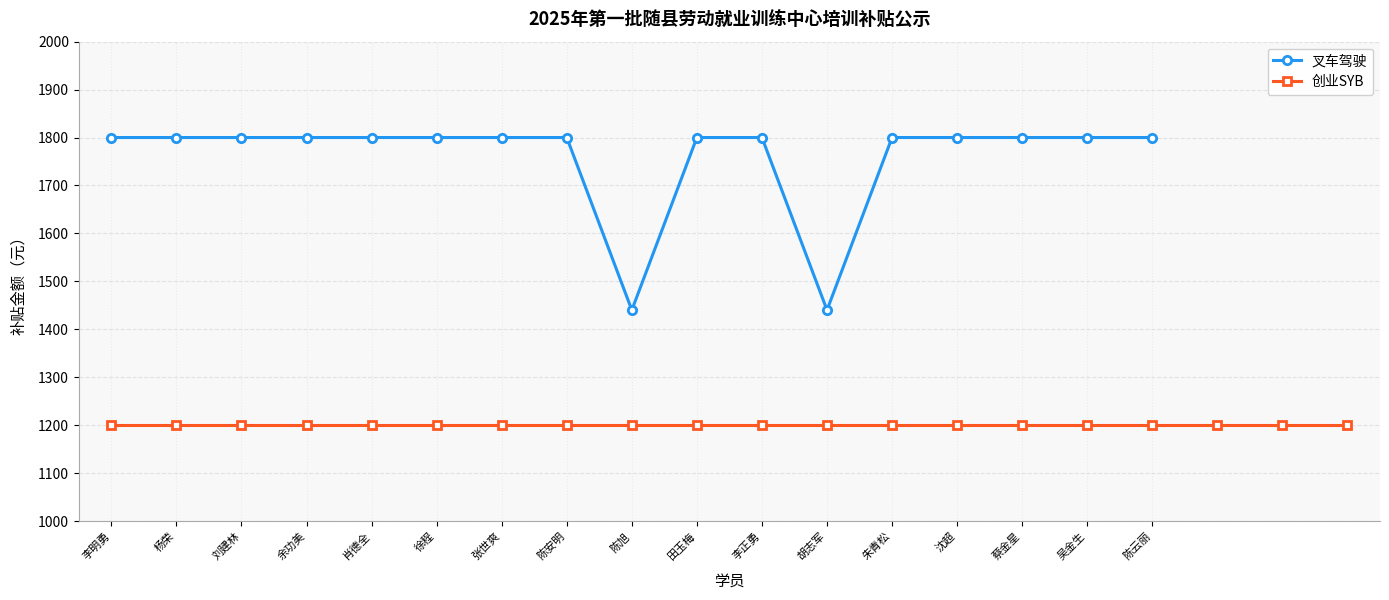

What is the approximate value at 李正勇, to the nearest 10?

1800